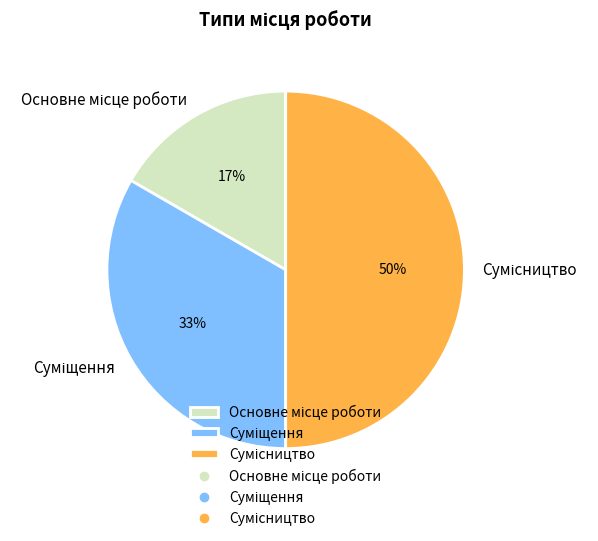

To the nearest percent, what is the average slice percentage?

33%